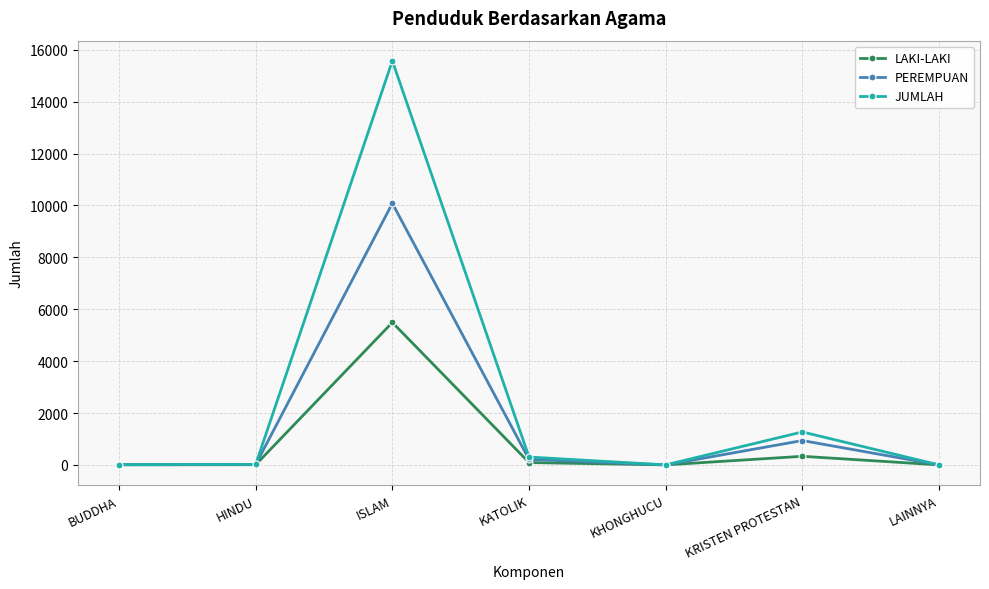

What is the difference between the second highest and second lowest values in the PEREMPUAN series?

939